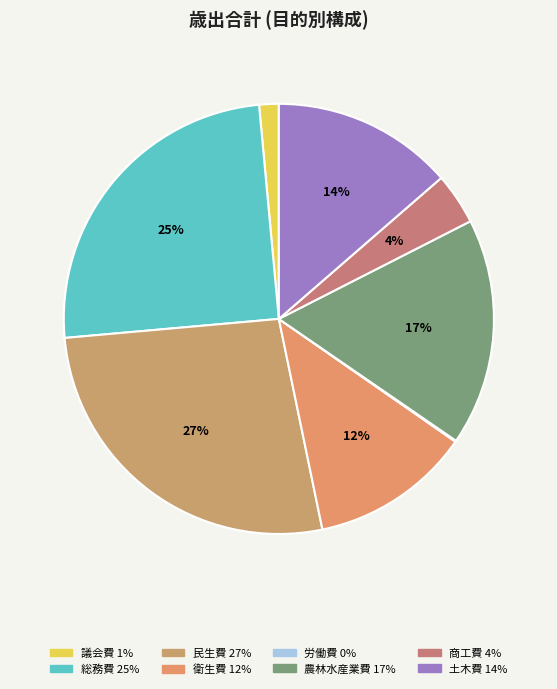

Rank the categories by value from lowest to highest.

労働費, 議会費, 商工費, 衛生費, 土木費, 農林水産業費, 総務費, 民生費